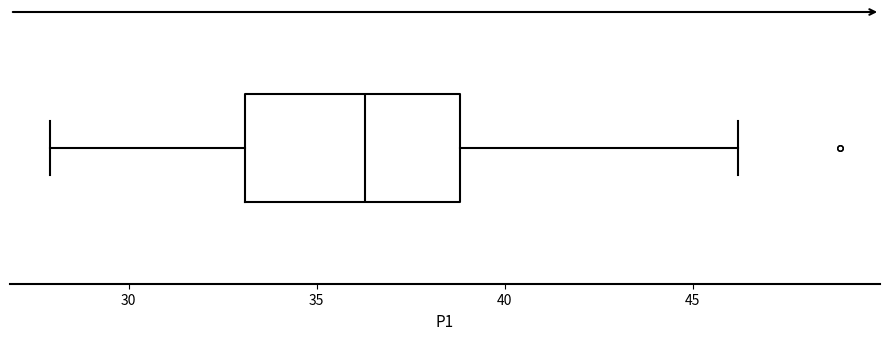

Transcribe this box plot: give where the median line is, the range the box spans, and where the two whiskers end, as read against the x-axis. The values are not printed on the chart, so give them approximately, as read against the axis.

median 36.5, box 33.0 to 39.0, whiskers 28.0 to 46.0